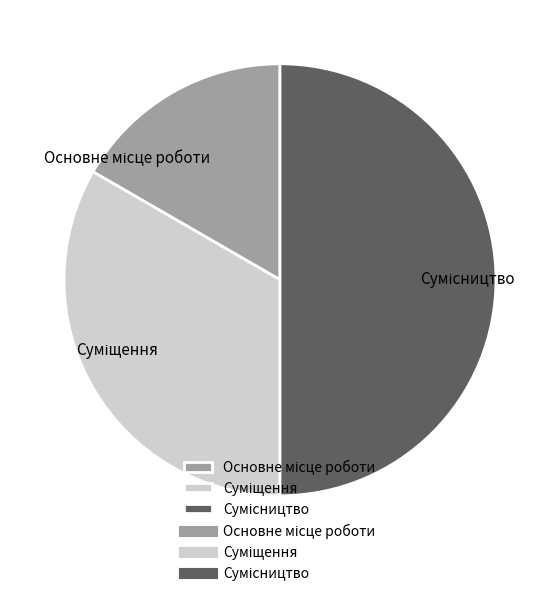

Rank the categories by value from lowest to highest.

Основне місце роботи, Суміщення, Сумісництво